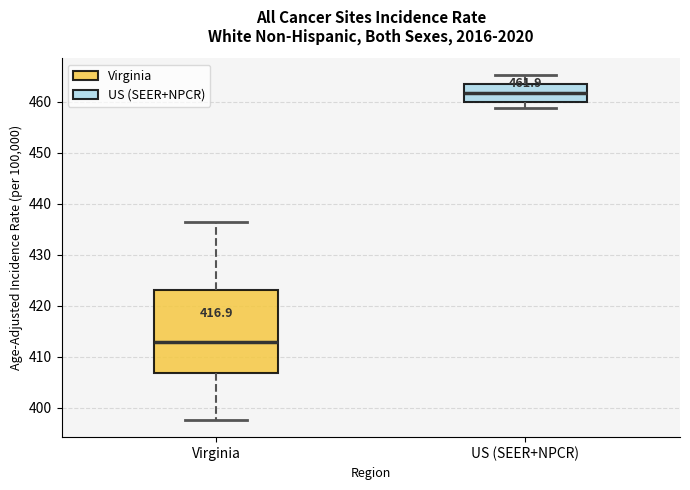

Which box has the lowest median line?

Virginia